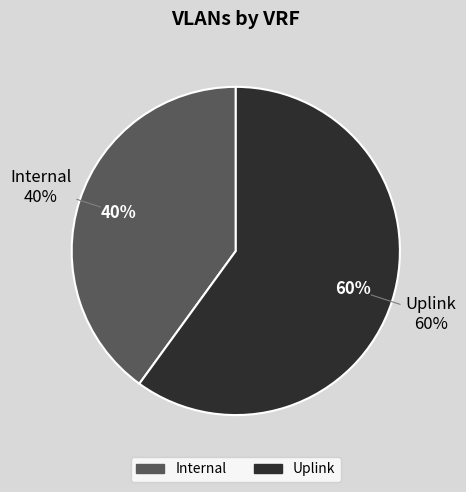

What is the total percentage of Uplink and Internal?

100.0%